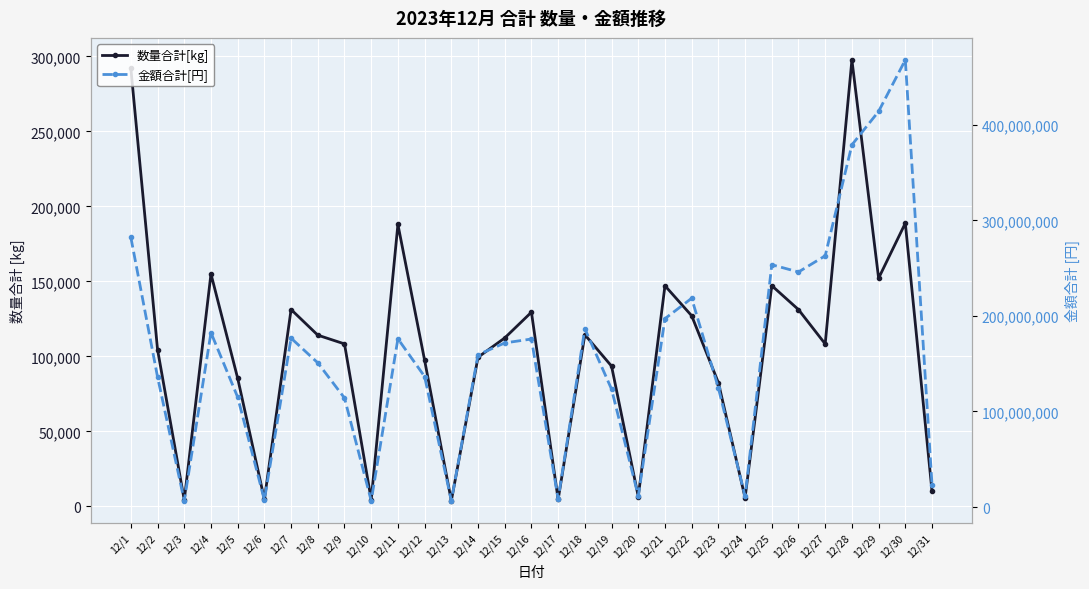

What is the total value across all series at 12/31?

23283436